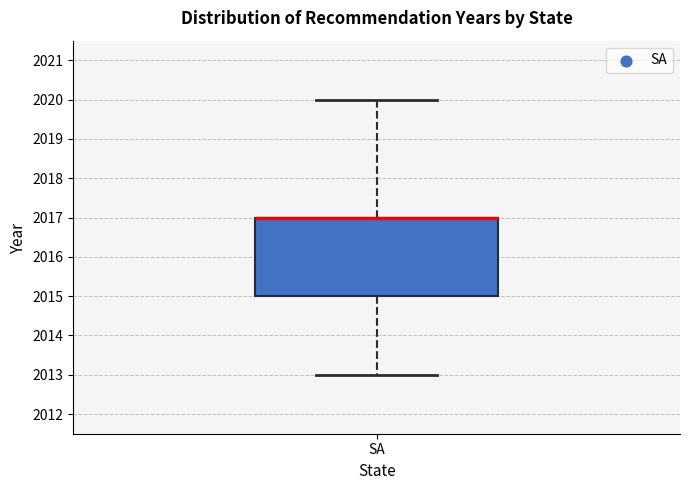

Read this box plot against the y-axis: the position of the median line, the range covered by the box, and the ends of both whiskers. The values are not printed on the chart, so give them approximately, as read against the axis.

median 2017 (drawn on the box's upper edge), box 2015 to 2017, whiskers 2013 to 2020